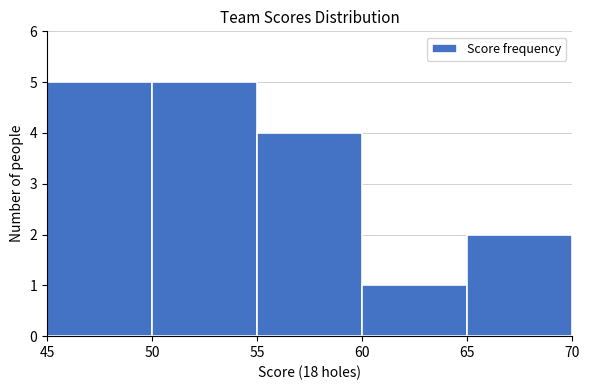

Reading left to right, transcribe this chart: for each bar, give the range it covers on the x-axis and its height. The values are not printed on the chart, so give them approximately, as read against the axis.

45 to 50: 5
50 to 55: 5
55 to 60: 4
60 to 65: 1
65 to 70: 2